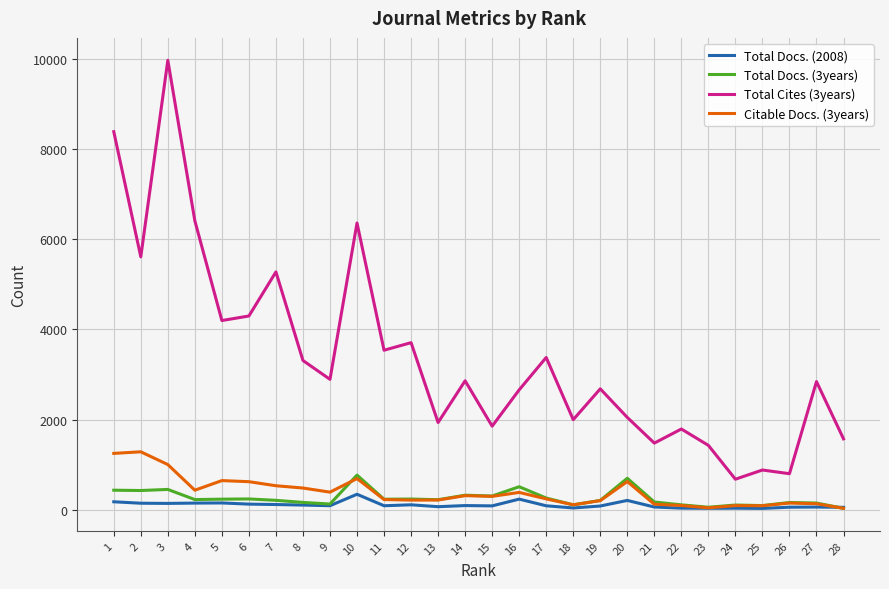

Rank the series by their maximum value, from lowest to highest.

Total Docs. (2008), Total Docs. (3years), Citable Docs. (3years), Total Cites (3years)